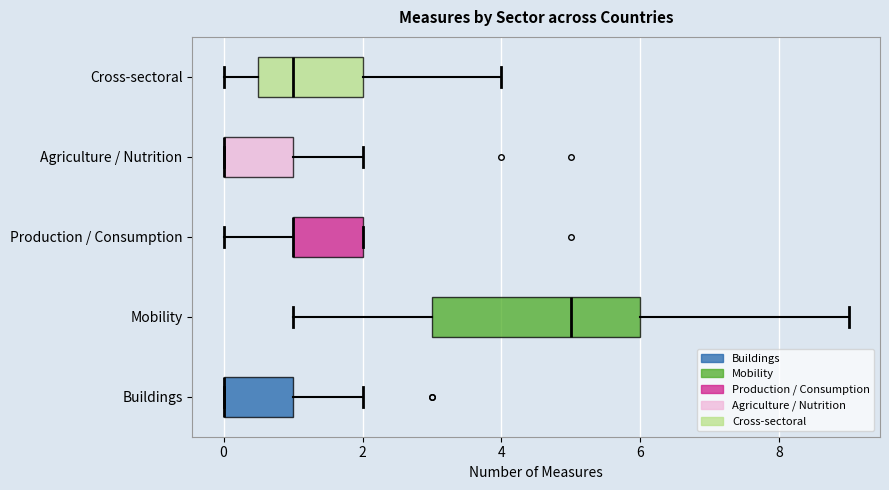

Comparing the boxes themselves (not the whiskers), which one is the widest?

Mobility